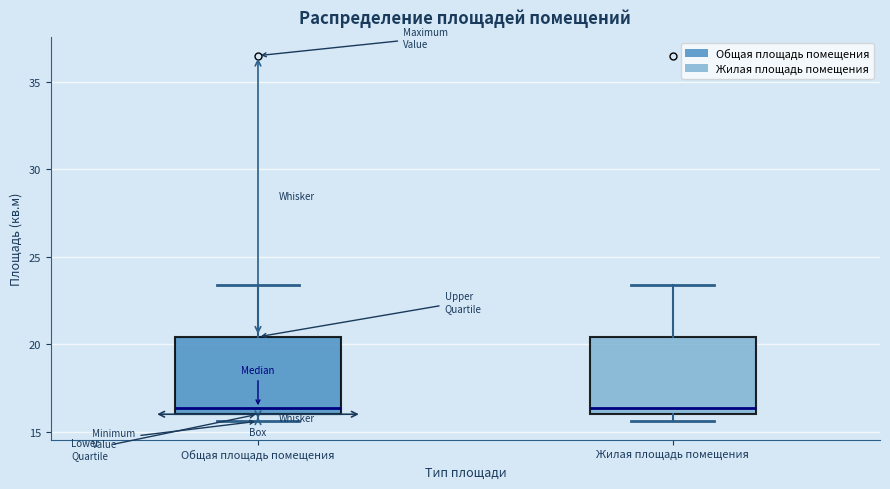

Reading left to right, transcribe this box plot: for each box, give where its median line is, the range the box spans, and where its two whiskers end, as read against the y-axis. The values are not printed on the chart, so give them approximately, as read against the axis.

Общая площадь помещения: median 16.5, box 16.0 to 20.5, whiskers 15.5 to 23.5
Жилая площадь помещения: median 16.5, box 16.0 to 20.5, whiskers 15.5 to 23.5